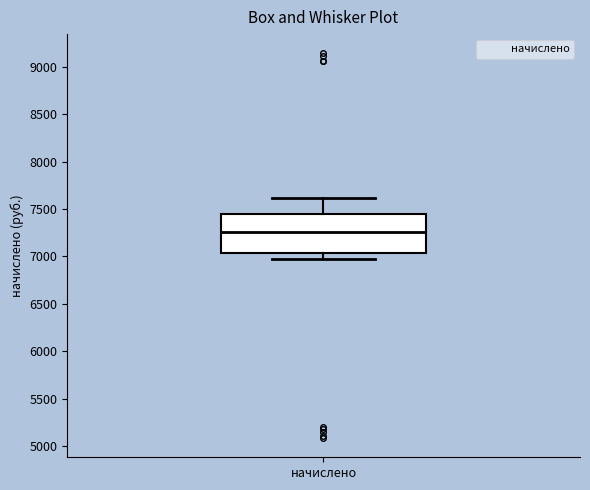

Transcribe this box plot: give where the median line is, the range the box spans, and where the two whiskers end, as read against the y-axis. The values are not printed on the chart, so give them approximately, as read against the axis.

median 7250, box 7050 to 7450, whiskers 6950 to 7600